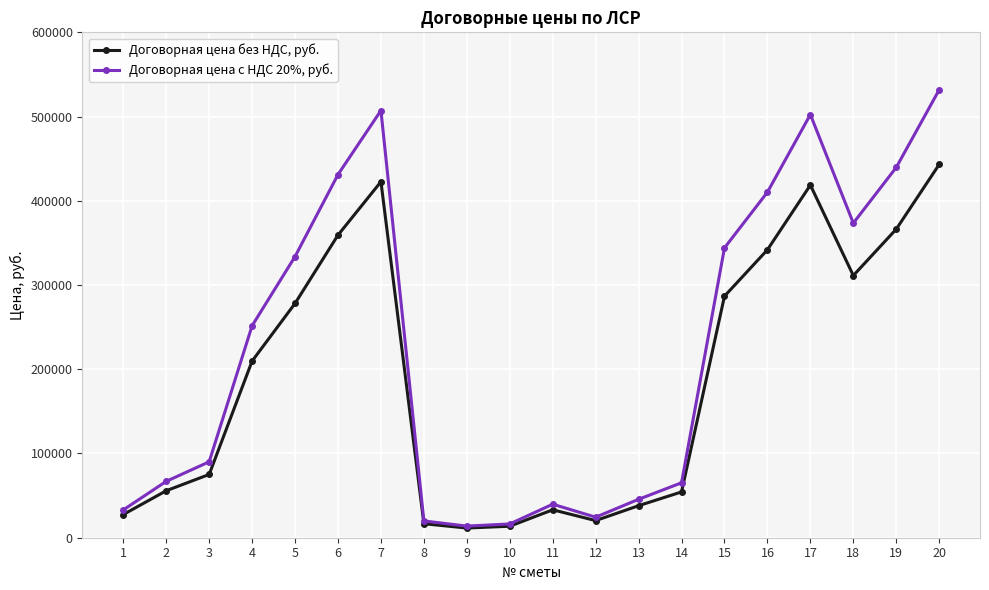

What is the average value of the Договорная цена с НДС 20%, руб. series?

227037.6